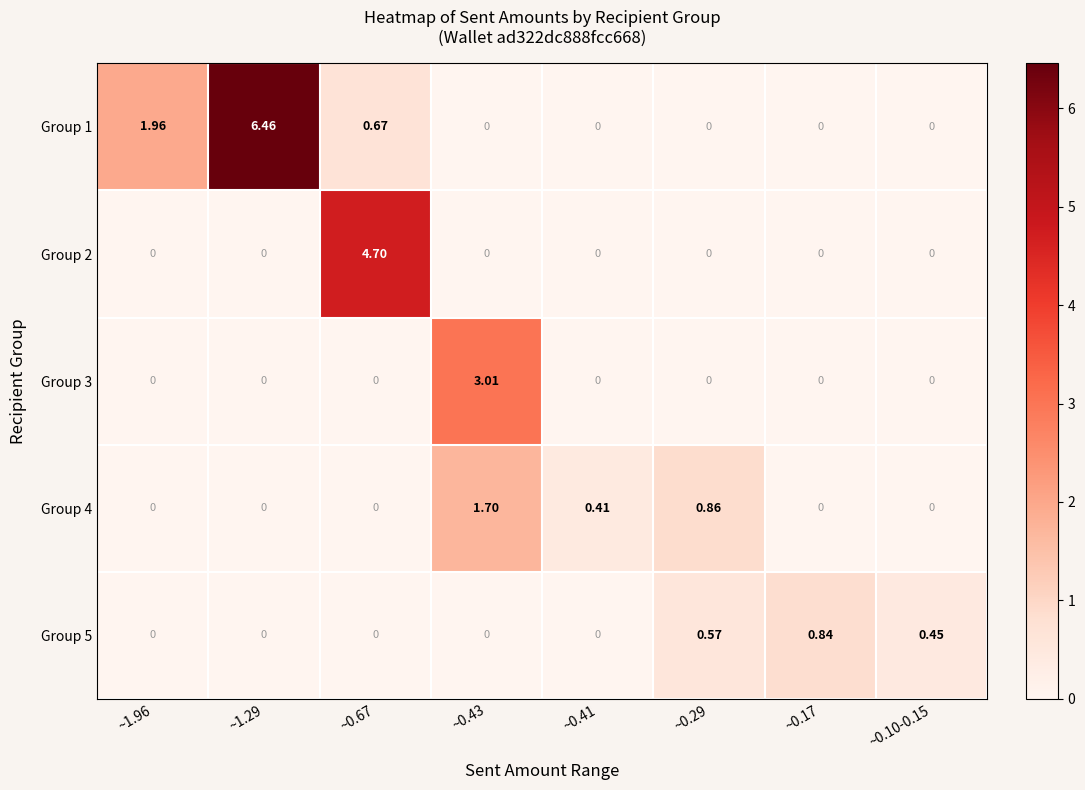

Is the value of Group 1 at ~1.29 greater than the value of Group 2 at ~0.41?

Yes